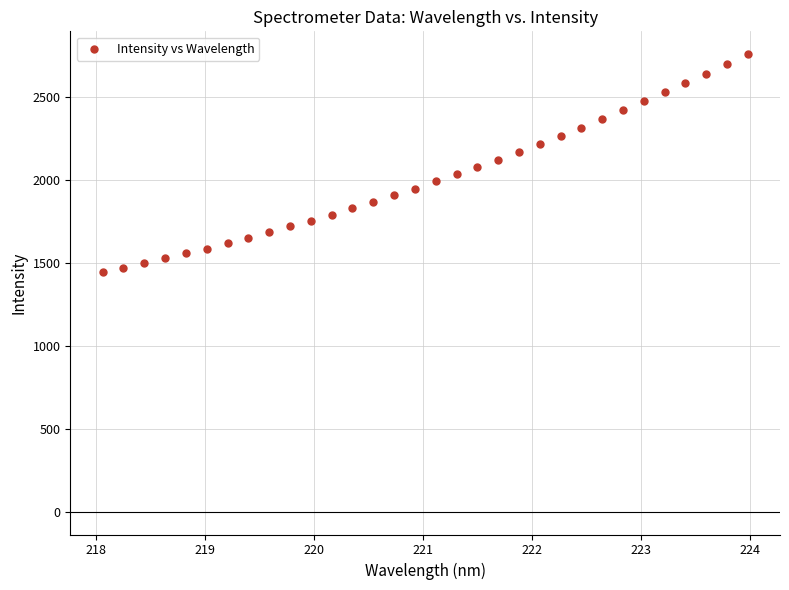

What is the range of Y values (max minus min)?

1312.1